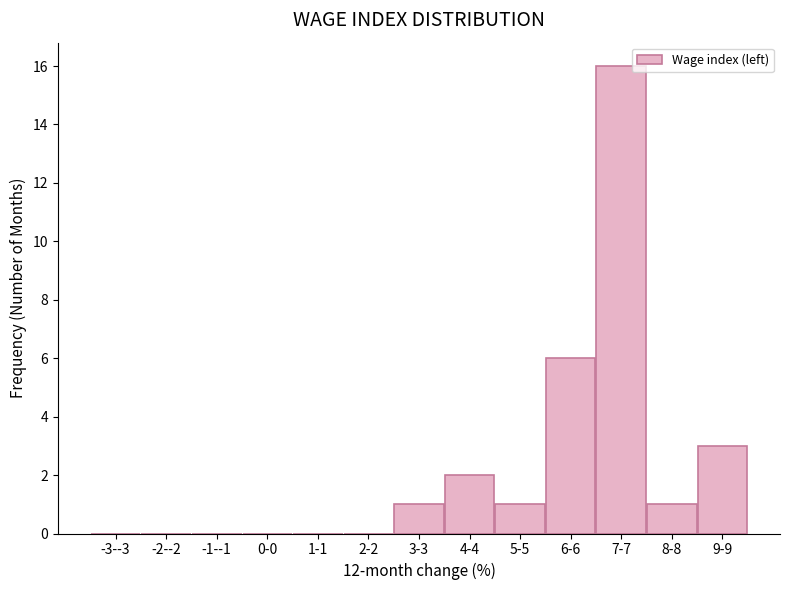

Reading left to right, what are all the values shown in this chart?

-3--3=0	-2--2=0	-1--1=0	0-0=0	1-1=0	2-2=0	3-3=1	4-4=2	5-5=1	6-6=6	7-7=16	8-8=1	9-9=3